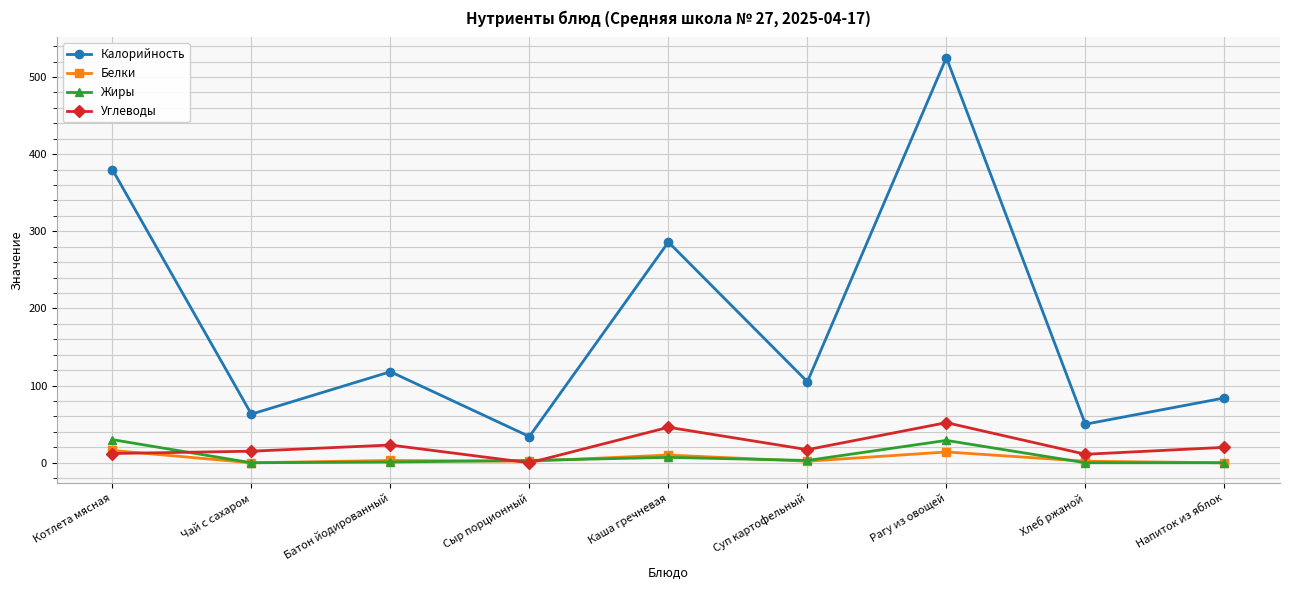

Between Котлета мясная and Чай с сахаром, which series saw the biggest shift?

Калорийность